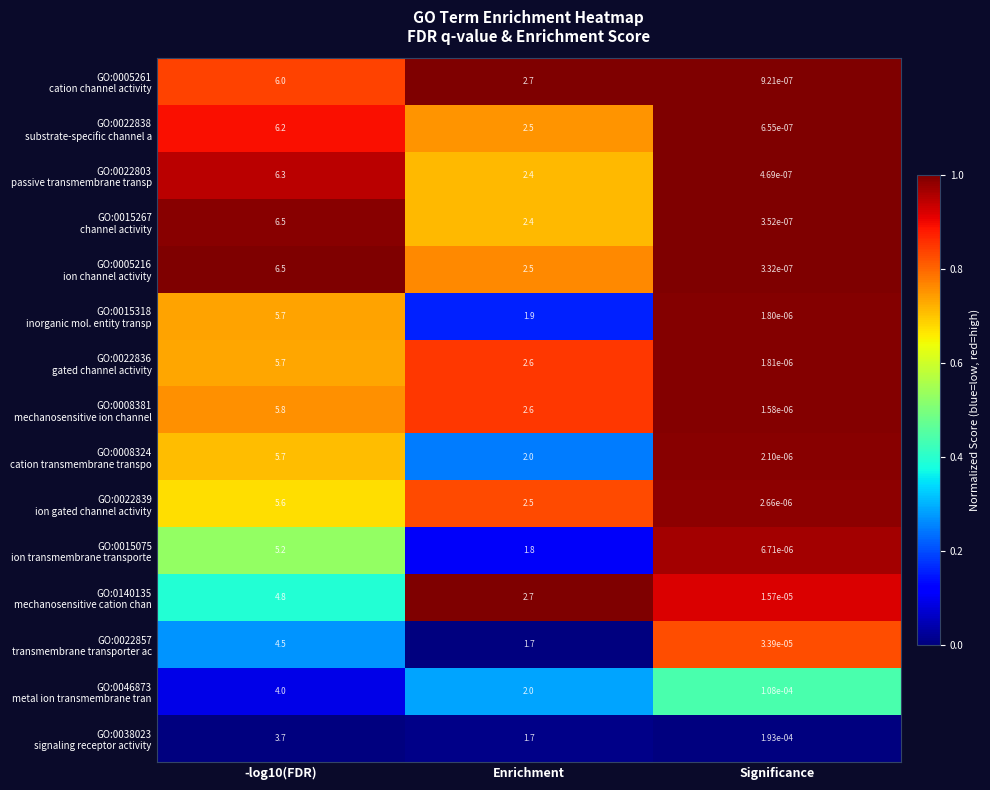

Which label corresponds to the smallest value in the chart?

Significance